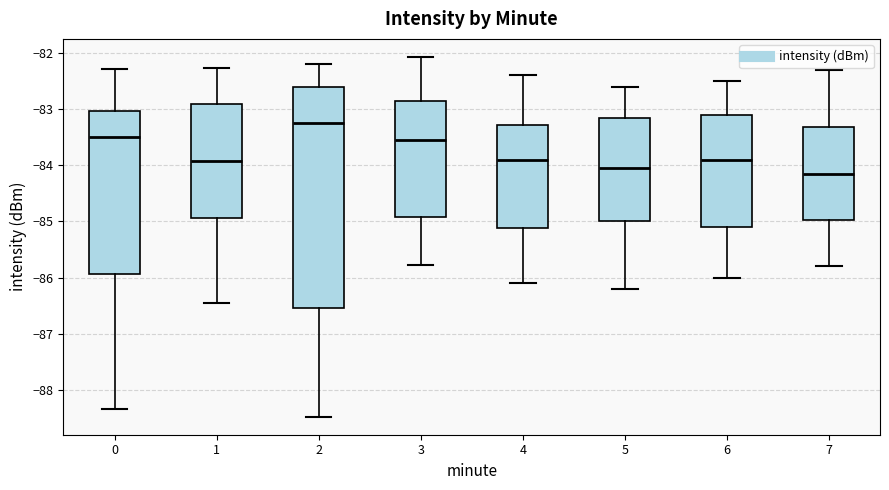

Which box's median line is the lowest?

7